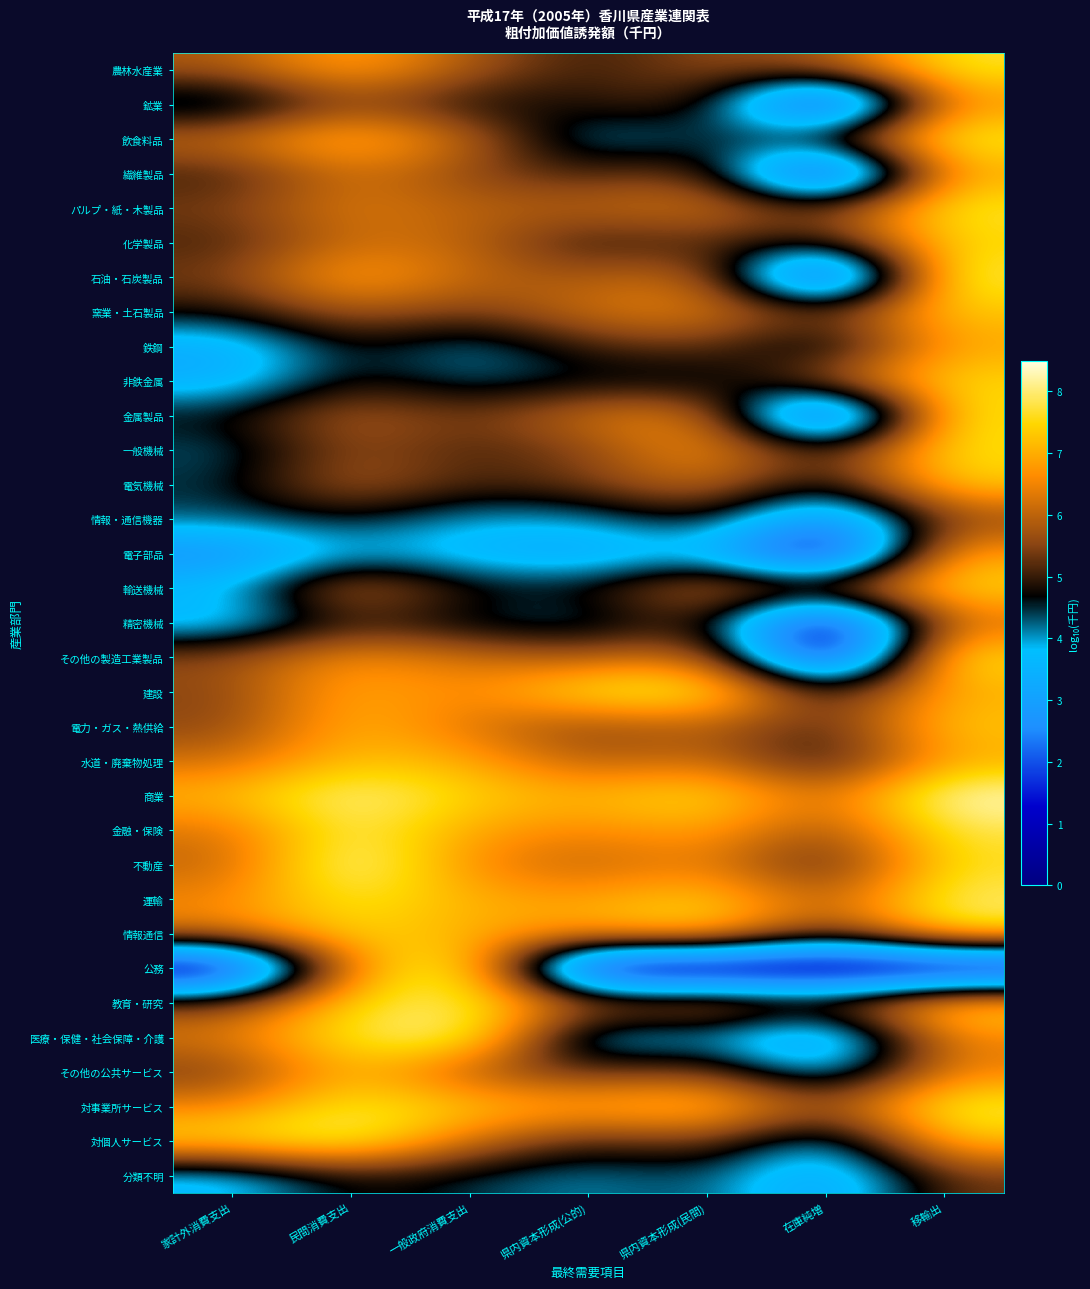

Reading left to right, transcribe all the data shown in this chart.

農林水産業: 家計外消費支出=5.8	民間消費支出=7.0	一般政府消費支出=5.8	県内資本形成(公的)=4.9	県内資本形成(民間)=5.6	在庫純増=5.7	移輸出=7.7
鉱業: 家計外消費支出=3.9	民間消費支出=5.6	一般政府消費支出=4.6	県内資本形成(公的)=4.9	県内資本形成(民間)=5.2	在庫純増=0.0	移輸出=6.8
飲食料品: 家計外消費支出=6.2	民間消費支出=7.3	一般政府消費支出=6.1	県内資本形成(公的)=3.9	県内資本形成(民間)=4.4	在庫純増=5.2	移輸出=7.9
繊維製品: 家計外消費支出=5.0	民間消費支出=6.3	一般政府消費支出=5.5	県内資本形成(公的)=5.0	県内資本形成(民間)=5.5	在庫純増=0.0	移輸出=7.1
パルプ・紙・木製品: 家計外消費支出=5.4	民間消費支出=6.4	一般政府消費支出=5.9	県内資本形成(公的)=6.0	県内資本形成(民間)=6.4	在庫純増=5.2	移輸出=7.8
化学製品: 家計外消費支出=5.1	民間消費支出=6.2	一般政府消費支出=6.0	県内資本形成(公的)=4.8	県内資本形成(民間)=5.2	在庫純増=4.7	移輸出=7.5
石油・石炭製品: 家計外消費支出=5.4	民間消費支出=7.1	一般政府消費支出=6.0	県内資本形成(公的)=5.8	県内資本形成(民間)=6.2	在庫純増=0.0	移輸出=8.0
窯業・土石製品: 家計外消費支出=4.8	民間消費支出=5.9	一般政府消費支出=5.3	県内資本形成(公的)=6.3	県内資本形成(民間)=6.5	在庫純増=5.3	移輸出=7.3
鉄鋼: 家計外消費支出=3.3	民間消費支出=4.8	一般政府消費支出=4.0	県内資本形成(公的)=5.1	県内資本形成(民間)=5.4	在庫純増=4.1	移輸出=7.0
非鉄金属: 家計外消費支出=3.3	民間消費支出=4.9	一般政府消費支出=4.2	県内資本形成(公的)=4.6	県内資本形成(民間)=4.3	在庫純増=5.9	移輸出=7.5
金属製品: 家計外消費支出=4.7	民間消費支出=5.9	一般政府消費支出=5.3	県内資本形成(公的)=6.3	県内資本形成(民間)=6.5	在庫純増=0.0	移輸出=7.7
一般機械: 家計外消費支出=4.3	民間消費支出=5.6	一般政府消費支出=5.1	県内資本形成(公的)=5.4	県内資本形成(民間)=6.8	在庫純増=4.8	移輸出=7.6
電気機械: 家計外消費支出=4.5	民間消費支出=5.9	一般政府消費支出=5.0	県内資本形成(公的)=5.4	県内資本形成(民間)=6.2	在庫純増=4.4	移輸出=7.4
情報・通信機器: 家計外消費支出=4.3	民間消費支出=4.7	一般政府消費支出=3.9	県内資本形成(公的)=4.0	県内資本形成(民間)=4.9	在庫純増=2.2	移輸出=5.6
電子部品: 家計外消費支出=2.5	民間消費支出=3.8	一般政府消費支出=3.4	県内資本形成(公的)=3.0	県内資本形成(民間)=3.7	在庫純増=0.0	移輸出=7.0
輸送機械: 家計外消費支出=3.8	民間消費支出=6.3	一般政府消費支出=4.8	県内資本形成(公的)=4.8	県内資本形成(民間)=6.3	在庫純増=5.7	移輸出=7.6
精密機械: 家計外消費支出=3.4	民間消費支出=5.0	一般政府消費支出=4.4	県内資本形成(公的)=4.1	県内資本形成(民間)=5.3	在庫純増=0.0	移輸出=6.3
その他の製造工業製品: 家計外消費支出=5.6	民間消費支出=6.7	一般政府消費支出=6.2	県内資本形成(公的)=5.8	県内資本形成(民間)=6.3	在庫純増=0.0	移輸出=7.8
建設: 家計外消費支出=5.5	民間消費支出=7.1	一般政府消費支出=6.5	県内資本形成(公的)=7.9	県内資本形成(民間)=8.1	在庫純増=4.8	移輸出=7.1
電力・ガス・熱供給: 家計外消費支出=5.5	民間消費支出=7.2	一般政府消費支出=6.3	県内資本形成(公的)=5.5	県内資本形成(民間)=5.9	在庫純増=5.0	移輸出=7.3
水道・廃棄物処理: 家計外消費支出=6.2	民間消費支出=7.3	一般政府消費支出=7.0	県内資本形成(公的)=5.8	県内資本形成(民間)=6.2	在庫純増=4.6	移輸出=7.0
商業: 家計外消費支出=7.1	民間消費支出=8.3	一般政府消費支出=7.4	県内資本形成(公的)=7.1	県内資本形成(民間)=7.8	在庫純増=6.0	移輸出=8.5
金融・保険: 家計外消費支出=6.3	民間消費支出=8.0	一般政府消費支出=6.9	県内資本形成(公的)=6.5	県内資本形成(民間)=7.0	在庫純増=5.6	移輸出=7.8
不動産: 家計外消費支出=6.0	民間消費支出=8.5	一般政府消費支出=6.6	県内資本形成(公的)=6.0	県内資本形成(民間)=6.5	在庫純増=4.8	移輸出=7.6
運輸: 家計外消費支出=6.6	民間消費支出=7.8	一般政府消費支出=7.0	県内資本形成(公的)=6.8	県内資本形成(民間)=7.5	在庫純増=5.8	移輸出=8.0
情報通信: 家計外消費支出=6.3	民間消費支出=7.5	一般政府消費支出=6.9	県内資本形成(公的)=6.8	県内資本形成(民間)=7.5	在庫純増=5.1	移輸出=7.7
公務: 家計外消費支出=0.0	民間消費支出=6.9	一般政府消費支出=8.3	県内資本形成(公的)=0.0	県内資本形成(民間)=0.0	在庫純増=0.0	移輸出=0.0
教育・研究: 家計外消費支出=5.4	民間消費支出=7.6	一般政府消費支出=8.0	県内資本形成(公的)=5.9	県内資本形成(民間)=6.4	在庫純増=5.5	移輸出=7.7
医療・保健・社会保障・介護: 家計外消費支出=6.4	民間消費支出=7.8	一般政府消費支出=8.3	県内資本形成(公的)=3.3	県内資本形成(民間)=4.0	在庫純増=2.3	移輸出=6.6
その他の公共サービス: 家計外消費支出=5.3	民間消費支出=7.3	一般政府消費支出=5.7	県内資本形成(公的)=5.2	県内資本形成(民間)=5.6	在庫純増=3.4	移輸出=6.5
対事業所サービス: 家計外消費支出=6.5	民間消費支出=7.9	一般政府消費支出=7.3	県内資本形成(公的)=7.0	県内資本形成(民間)=7.6	在庫純増=5.6	移輸出=8.0
対個人サービス: 家計外消費支出=7.6	民間消費支出=8.1	一般政府消費支出=6.2	県内資本形成(公的)=5.0	県内資本形成(民間)=5.5	在庫純増=3.5	移輸出=7.3
分類不明: 家計外消費支出=3.5	民間消費支出=4.8	一般政府消費支出=4.4	県内資本形成(公的)=4.0	県内資本形成(民間)=4.4	在庫純増=2.8	移輸出=5.3